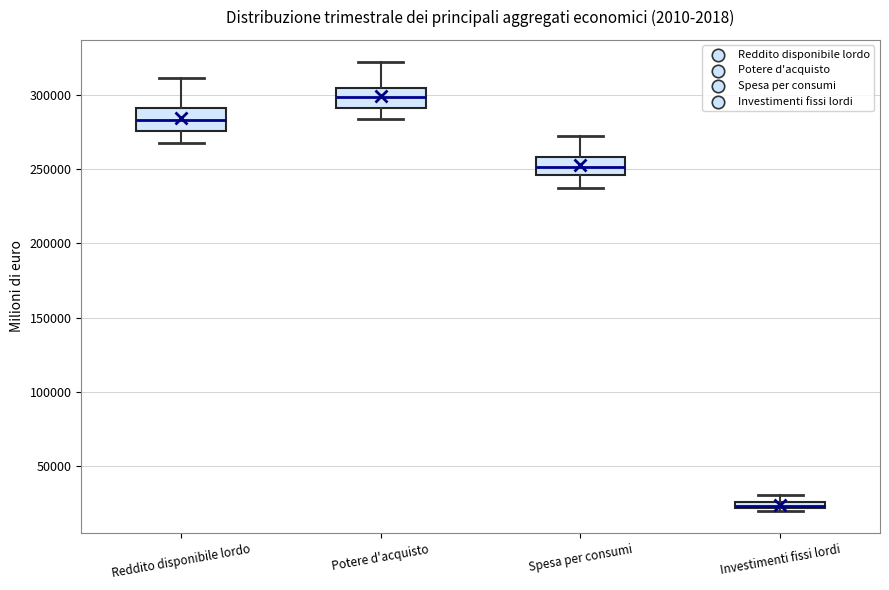

Where does the upper whisker of the box for Potere d'acquisto end on the y-axis? The values are not printed on the chart, so give them approximately, as read against the axis.

320000